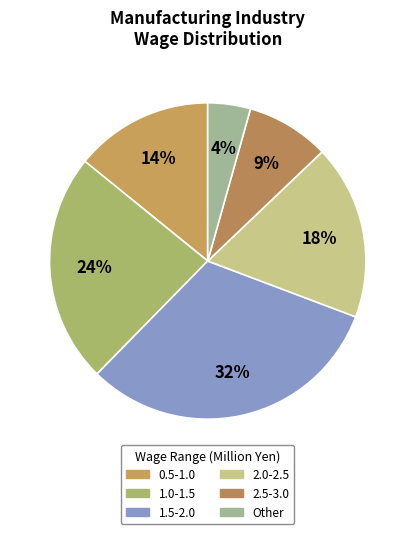

How many segments does this pie chart have?

6